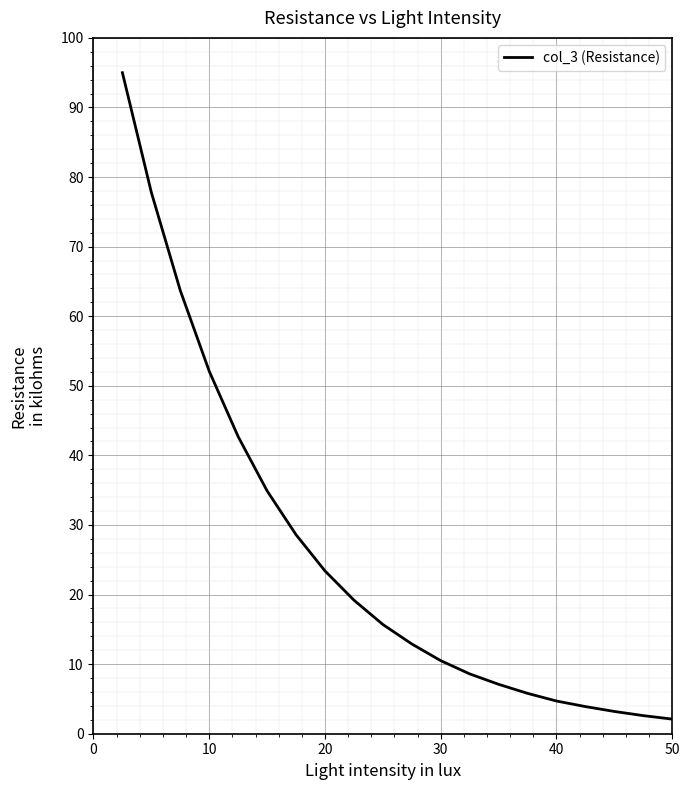

What is the maximum value shown in the chart?

95.0